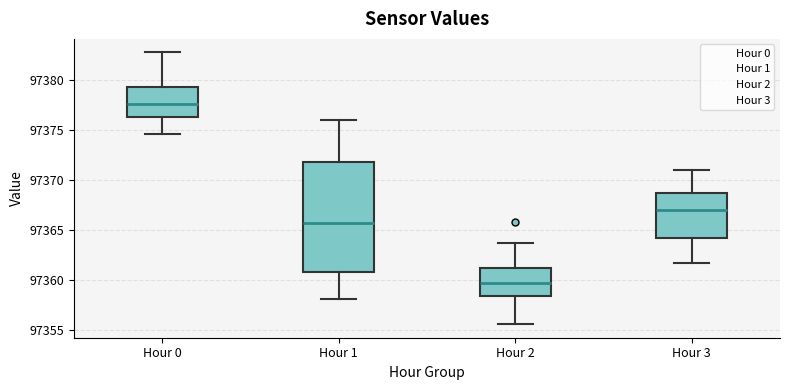

Reading left to right, transcribe this box plot: for each box, give where its median line is, the range the box spans, and where its two whiskers end, as read against the y-axis. The values are not printed on the chart, so give them approximately, as read against the axis.

Hour 0: median 97377.5, box 97376.5 to 97379.5, whiskers 97374.5 to 97383.0
Hour 1: median 97366.0, box 97361.0 to 97372.0, whiskers 97358.0 to 97376.0
Hour 2: median 97359.5, box 97358.5 to 97361.0, whiskers 97355.5 to 97363.5
Hour 3: median 97367.0, box 97364.0 to 97368.5, whiskers 97361.5 to 97371.0